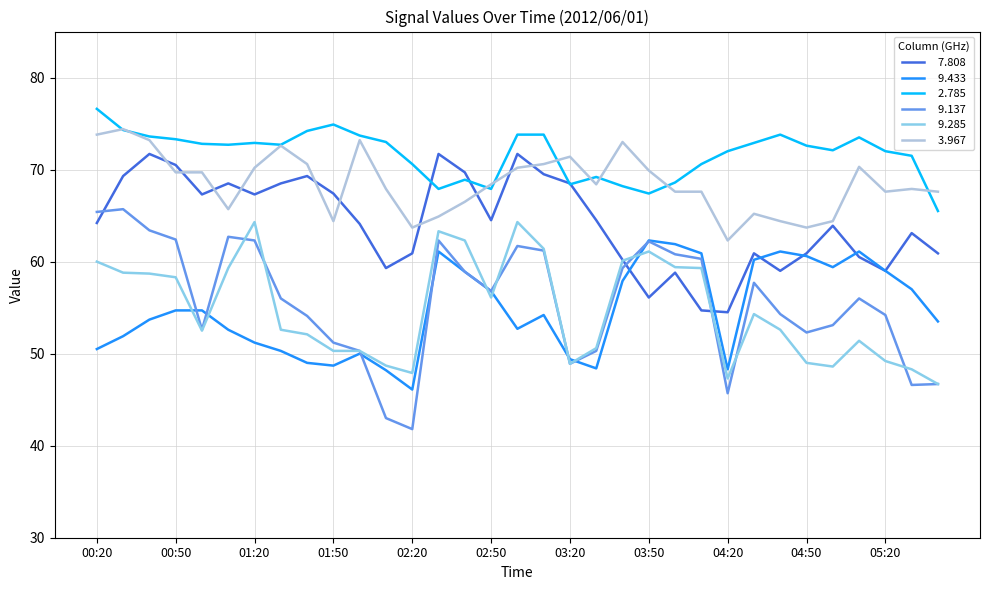

What is the minimum value shown in the chart?

41.8